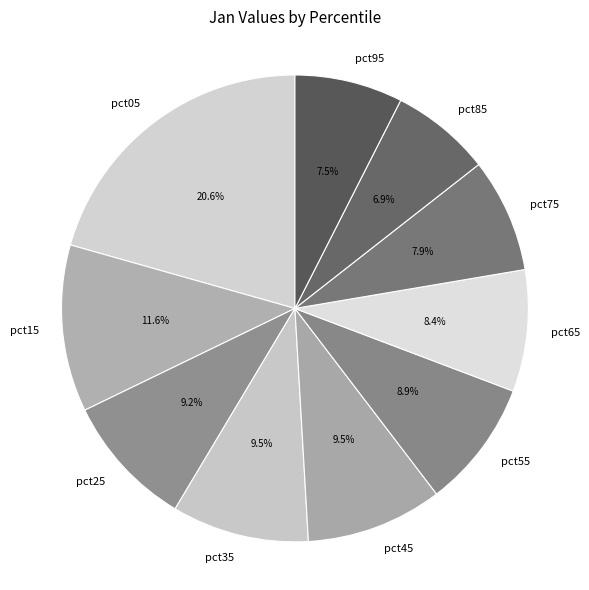

To the nearest percent, what is the difference between the largest and smallest slice percentages?

14%